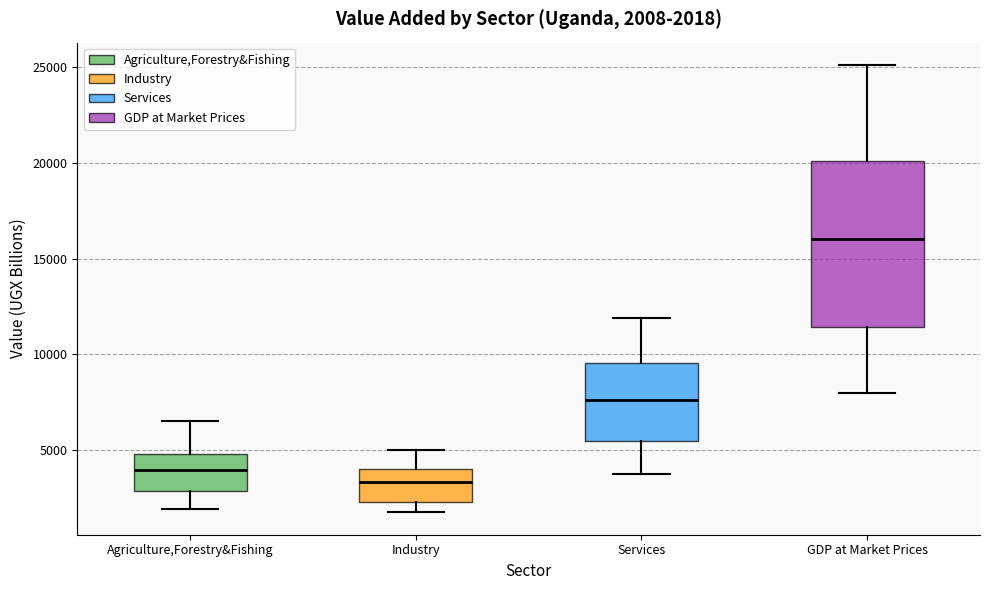

Which box's median line is the highest?

GDP at Market Prices